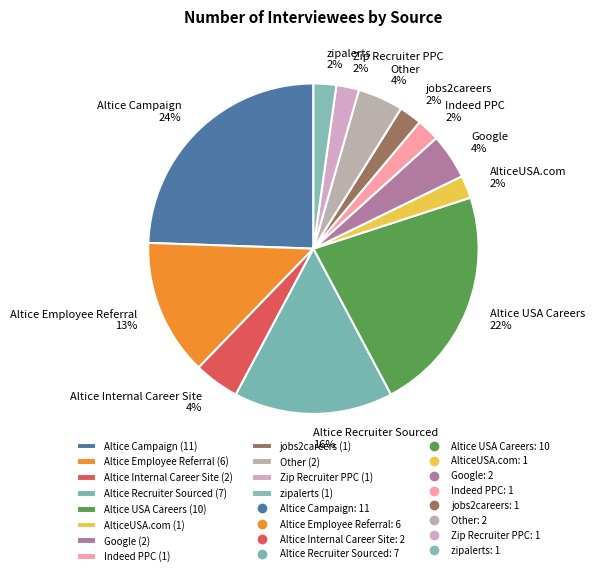

How many segments does this pie chart have?

12